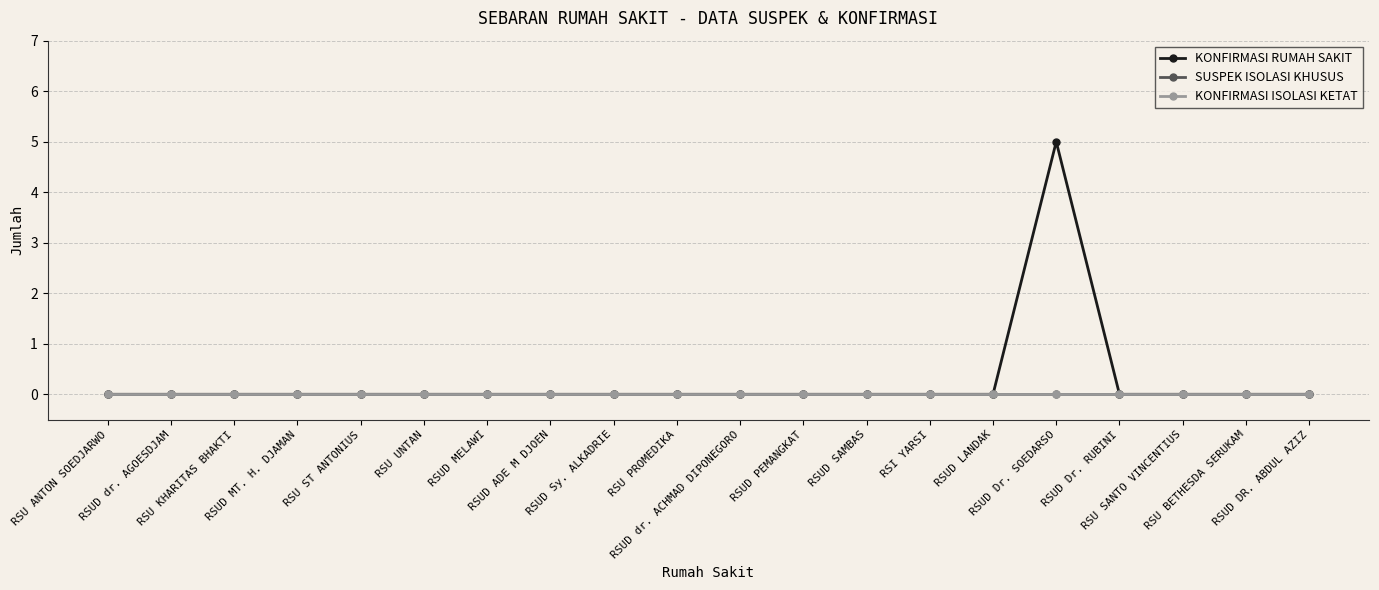

The value of SUSPEK ISOLASI KHUSUS at RSUD dr. AGOESDJAM is 0. True or false?

True